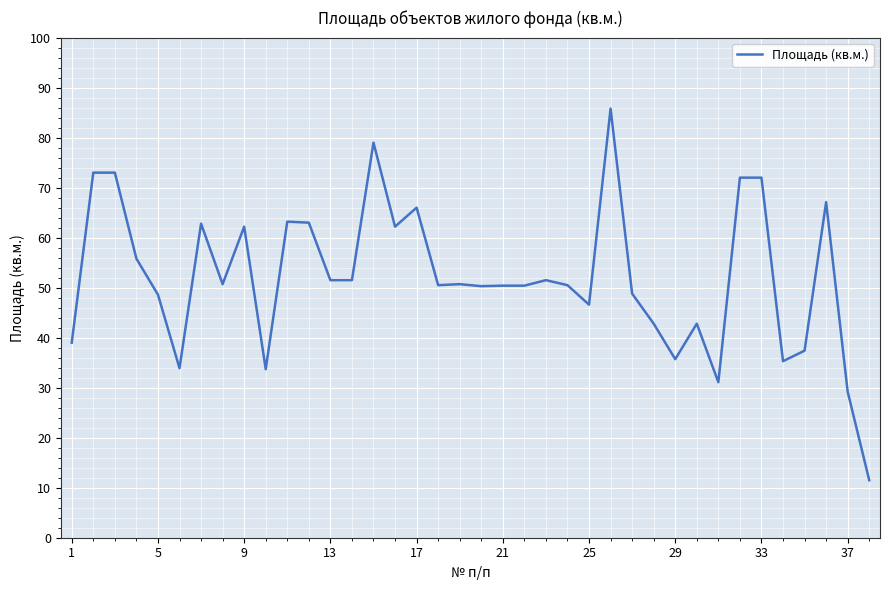

What is the difference between the maximum and minimum values?

74.3